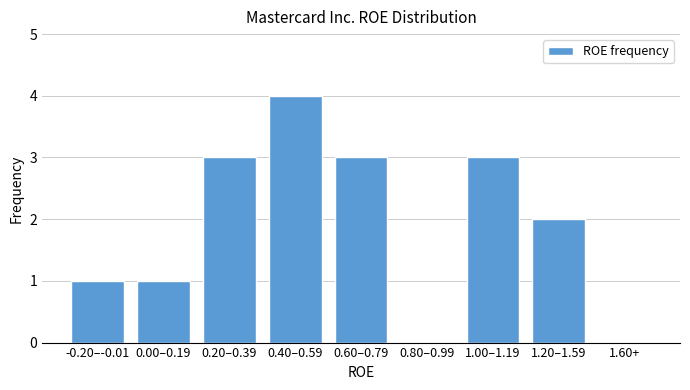

Reading left to right, what are all the values shown in this chart?

-0.20–-0.01=1	0.00–0.19=1	0.20–0.39=3	0.40–0.59=4	0.60–0.79=3	0.80–0.99=0	1.00–1.19=3	1.20–1.59=2	1.60+=0